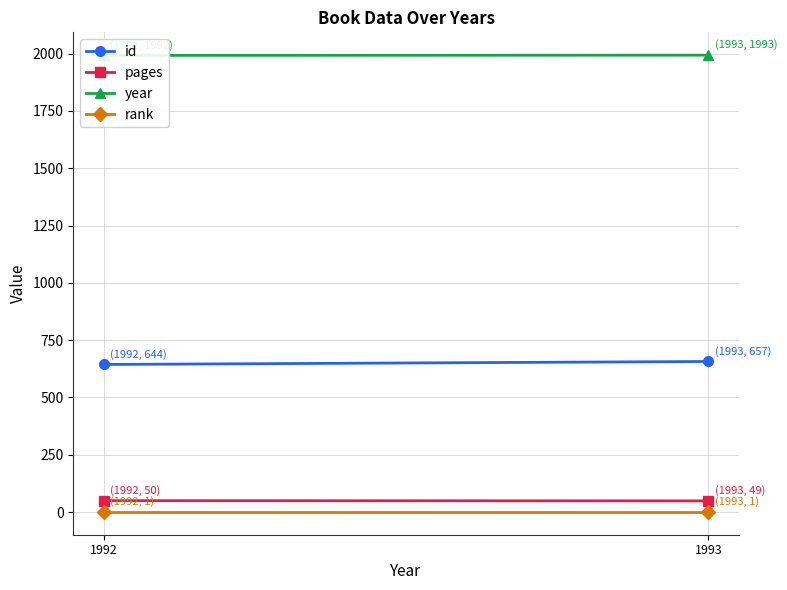

What is the approximate value of rank at 1993?

1